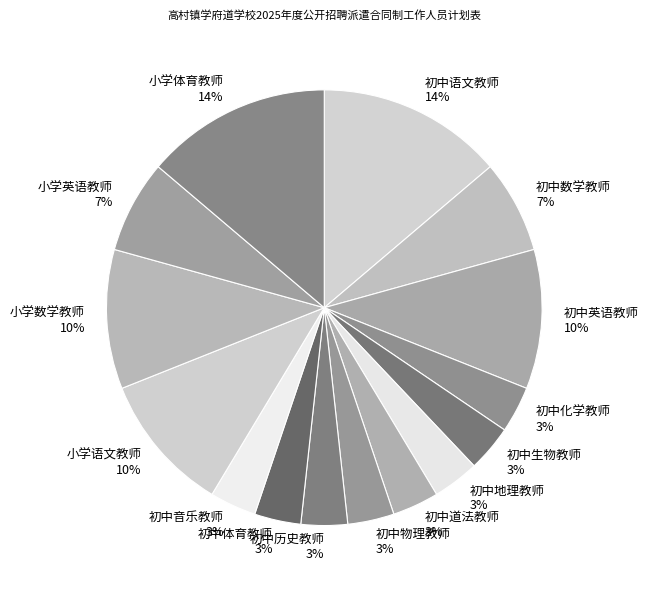

To the nearest percent, what percentage of the pie is 初中音乐教师?

3%